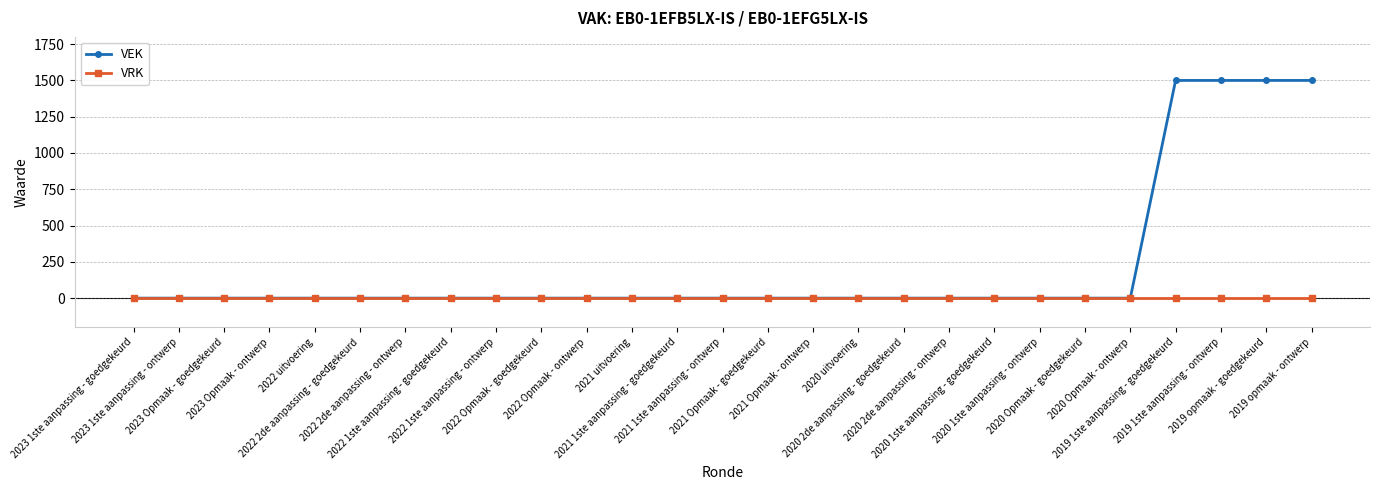

Reading left to right, what are all the values shown in this chart?

VEK: 0	0	0	0	0	0	0	0	0	0	0	0	0	0	0	0	0	0	0	0	0	0	0	1500	1500	1500	1500
VRK: 0	0	0	0	0	0	0	0	0	0	0	0	0	0	0	0	0	0	0	0	0	0	0	0	0	0	0